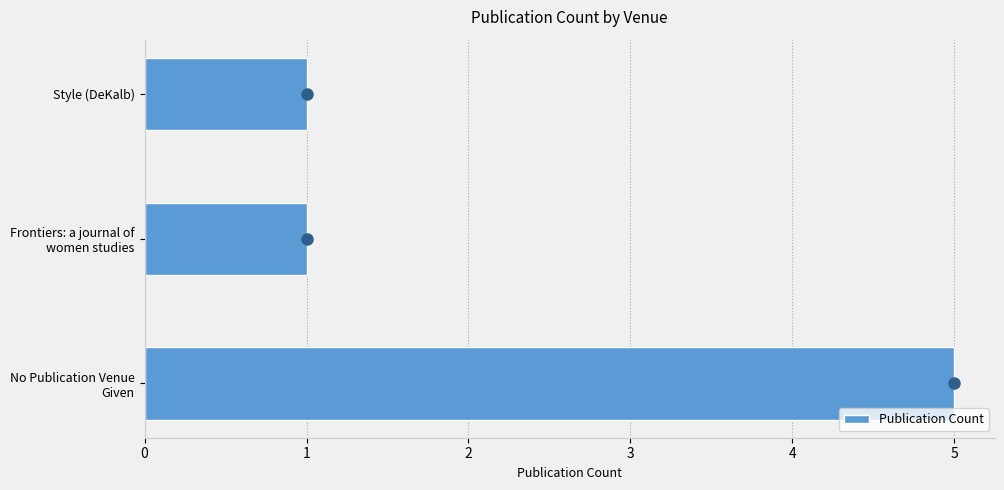

What is the approximate value at No Publication Venue Given?

5